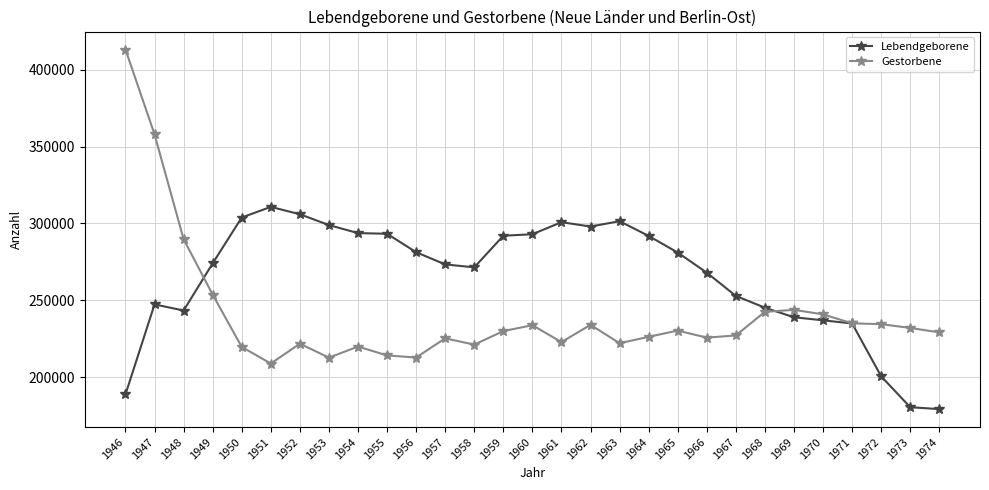

The value of Gestorbene at 1970 is 322926. True or false?

False